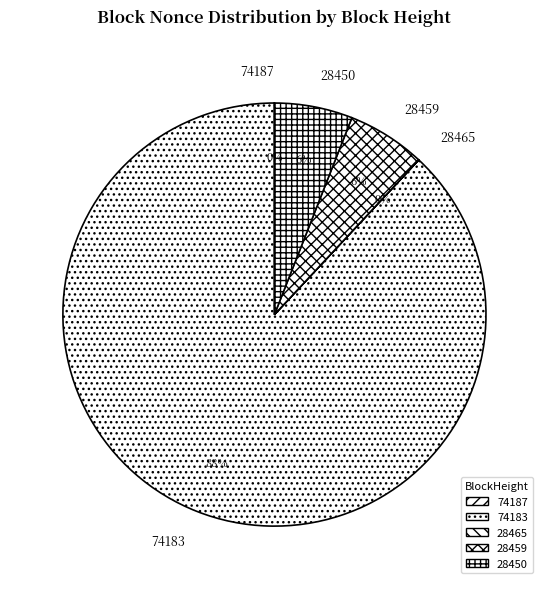

To the nearest percent, what percentage of the pie is 74183?

88%